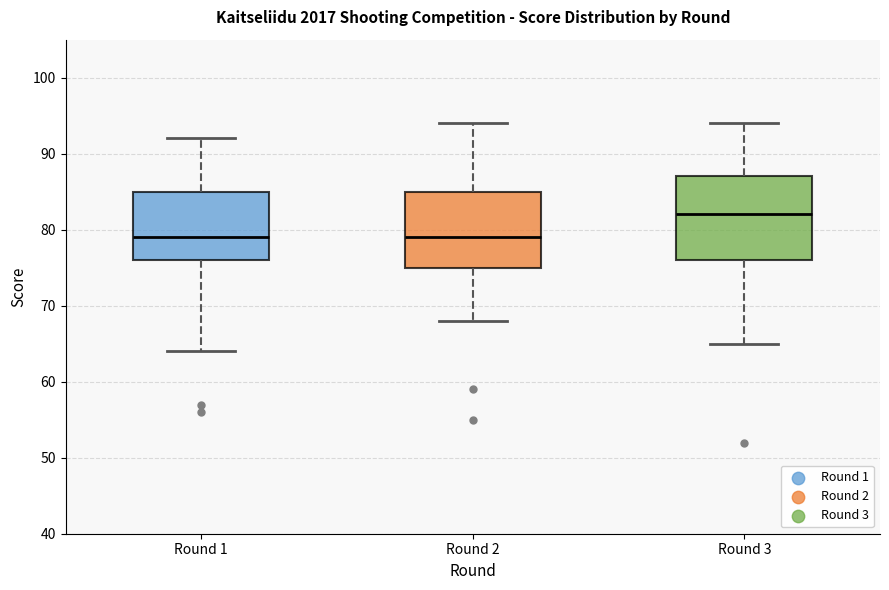

Where does the upper whisker of the box for Round 2 end on the y-axis? The values are not printed on the chart, so give them approximately, as read against the axis.

94